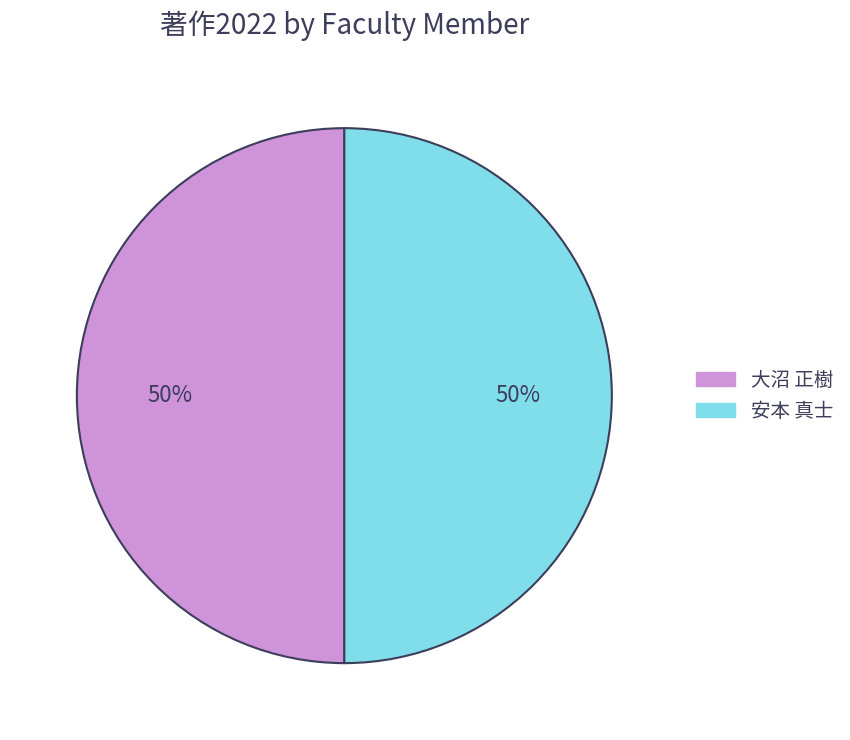

Count the number of slices in the pie.

2